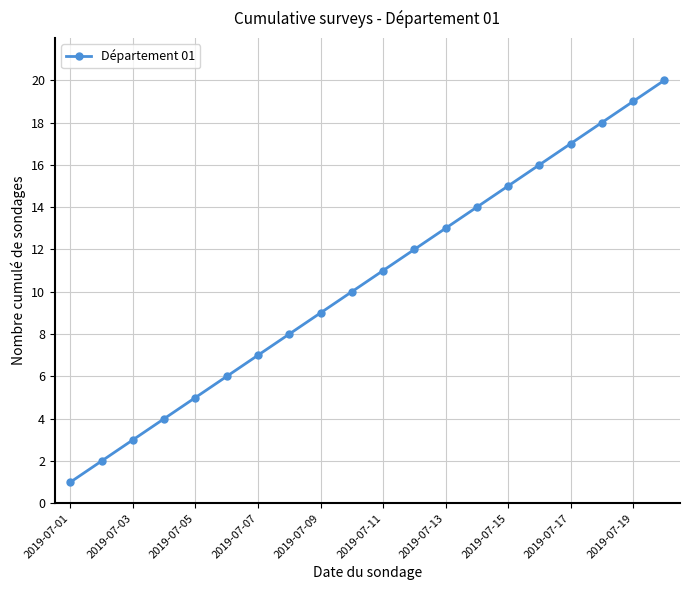

What is the sum of all values?

210